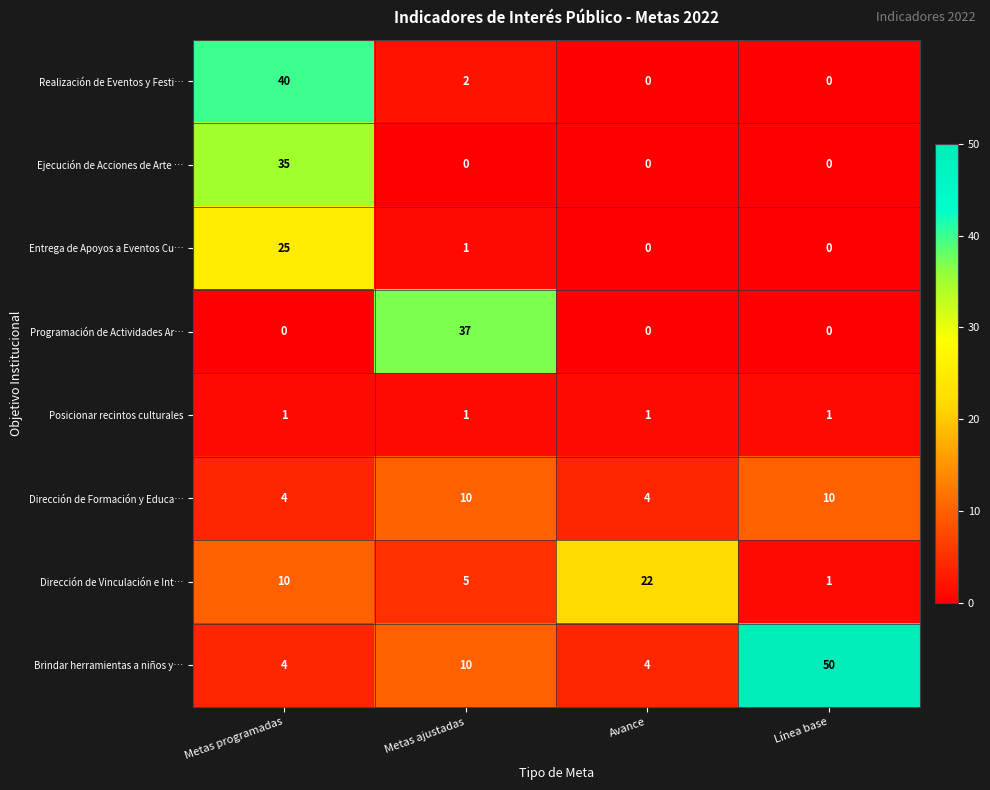

Where is Realización de Eventos y Festi… nearest to the value 20?

Metas ajustadas